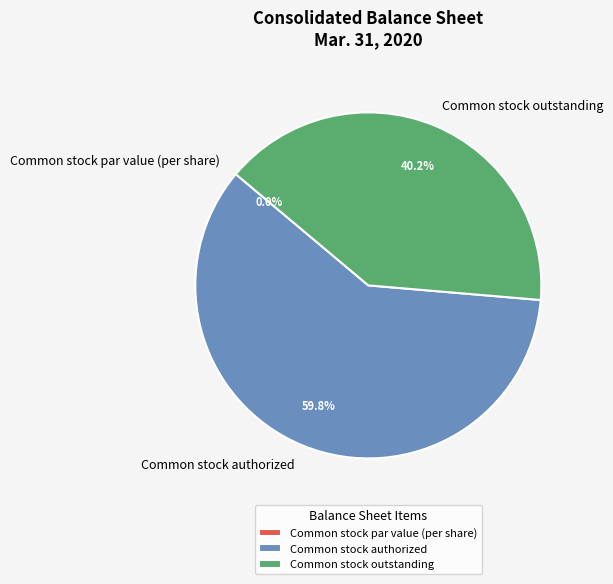

Count the number of slices in the pie.

3